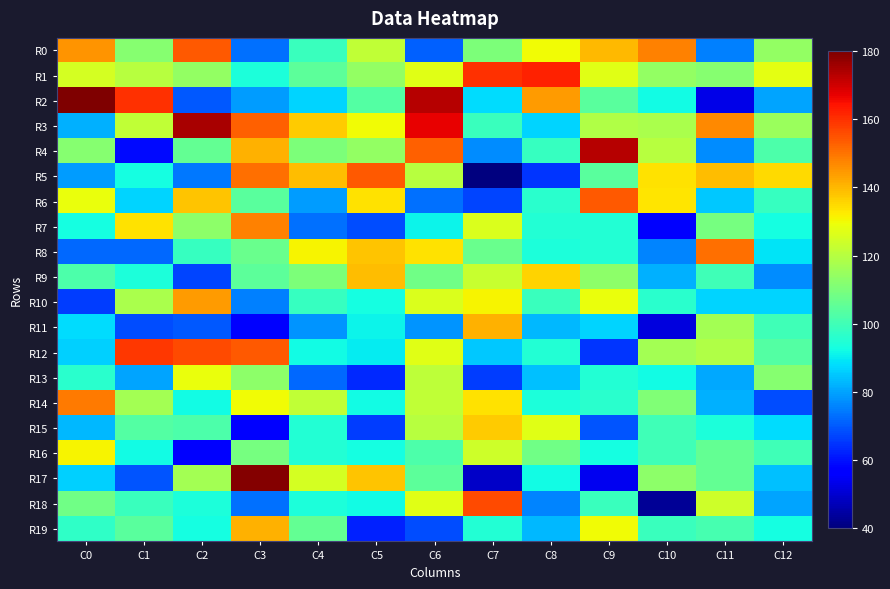

What is the spread (max minus min) of values at C1?

101